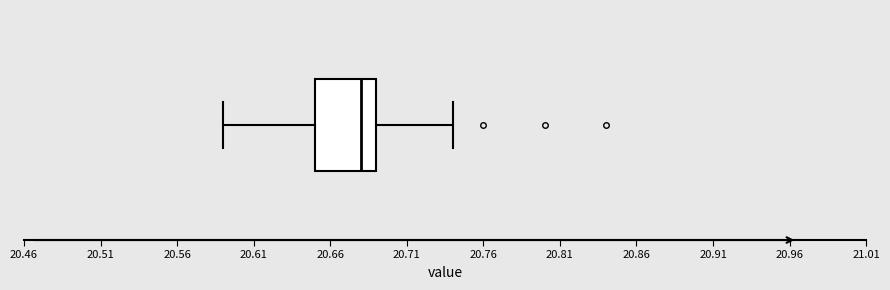

Transcribe this box plot: give where the median line is, the range the box spans, and where the two whiskers end, as read against the x-axis. The values are not printed on the chart, so give them approximately, as read against the axis.

median 20.68, box 20.65 to 20.69, whiskers 20.59 to 20.74